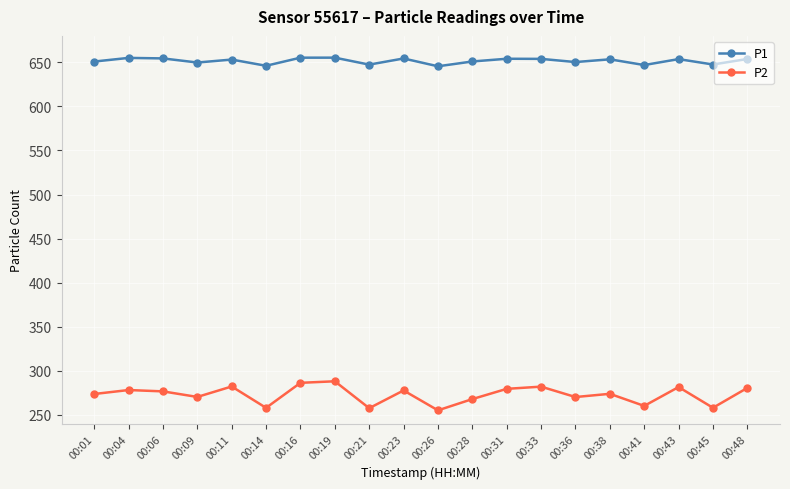

True or false: P2 has more than 2 points higher than both neighbors.

True